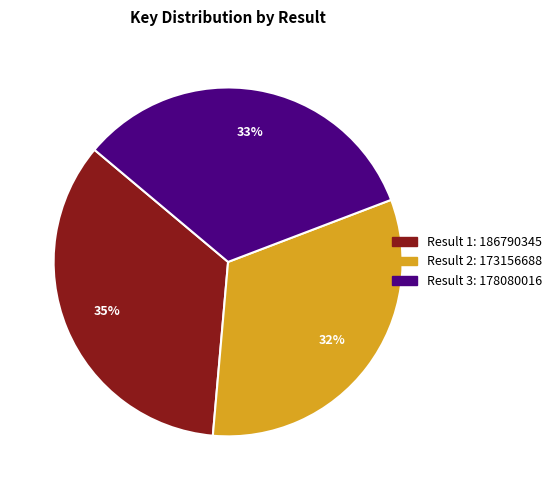

Is there any slice that represents more than half of the pie?

No